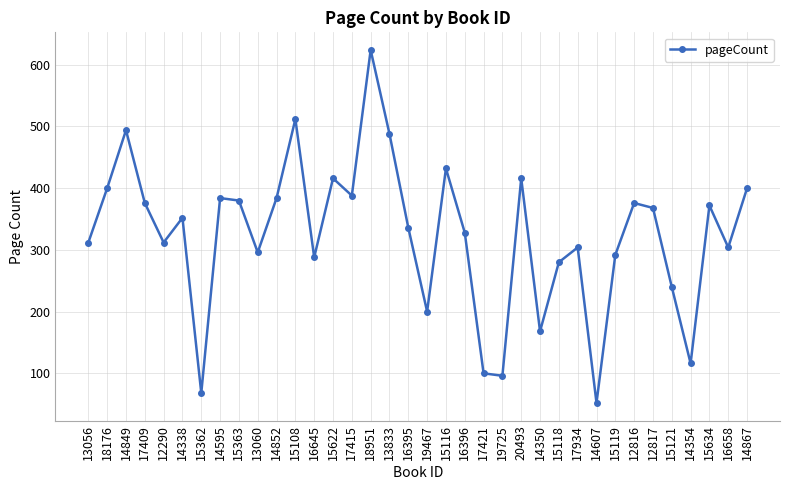

True or false: the data has more than 1 interior local peaks.

True